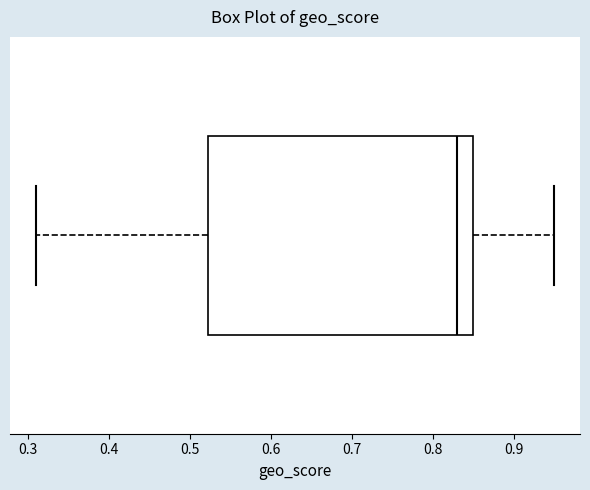

Where does the right whisker of the box end on the x-axis? The values are not printed on the chart, so give them approximately, as read against the axis.

0.95